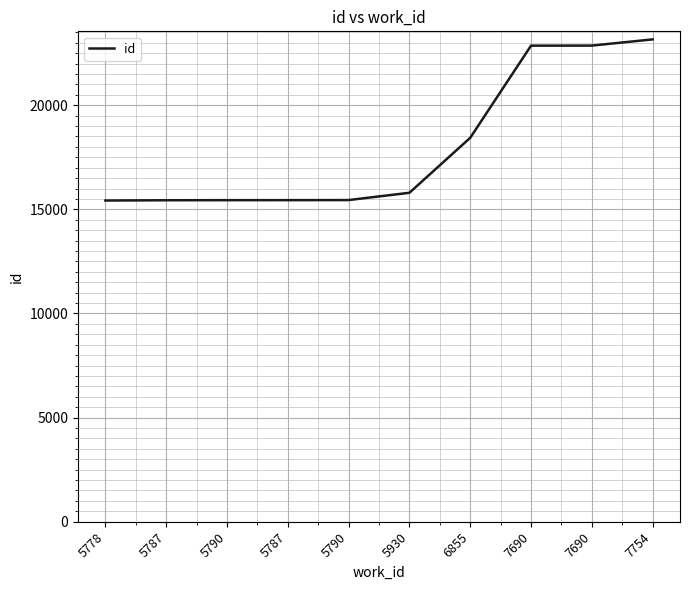

Which category has the lowest value across all series?

5778